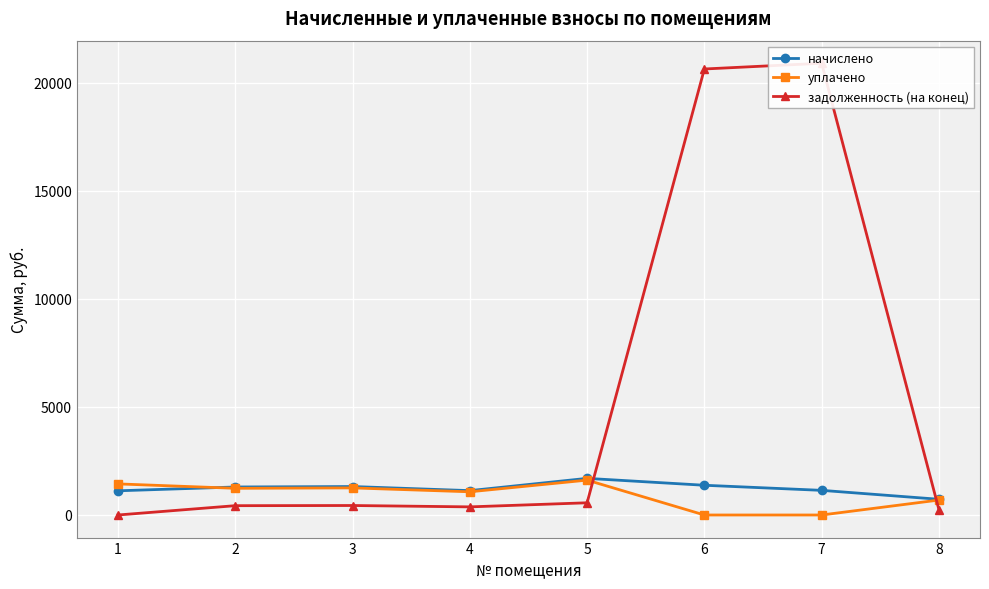

What is the maximum value for начислено?

1695.2